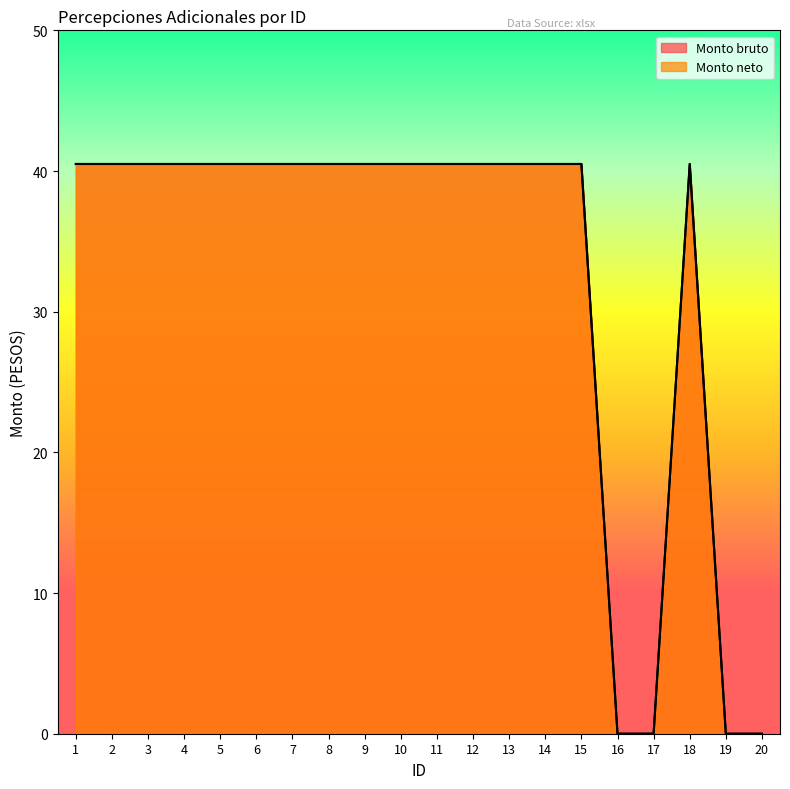

True or false: Monto neto and Monto bruto cross at least once.

False